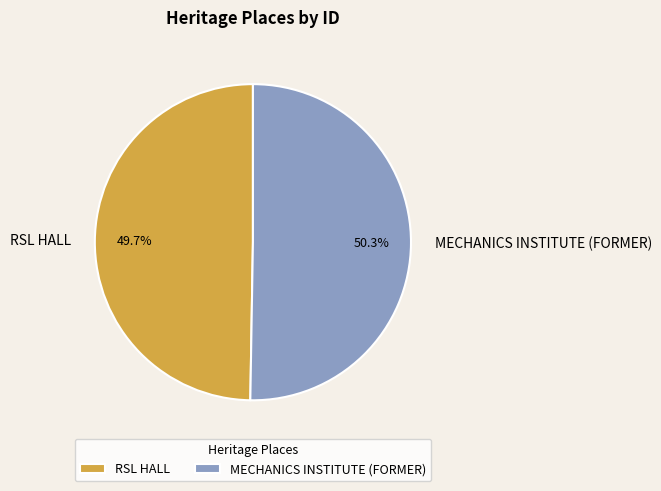

Approximately how many times larger is the value at MECHANICS INSTITUTE (FORMER) compared to RSL HALL?

1.0